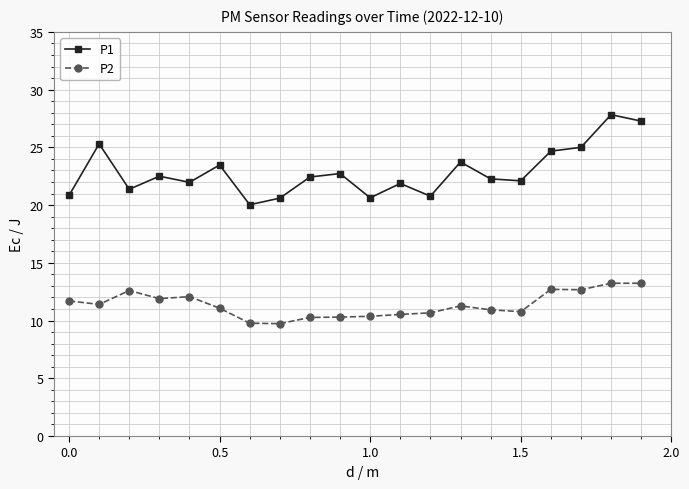

Which series has the largest range (max minus min)?

P1